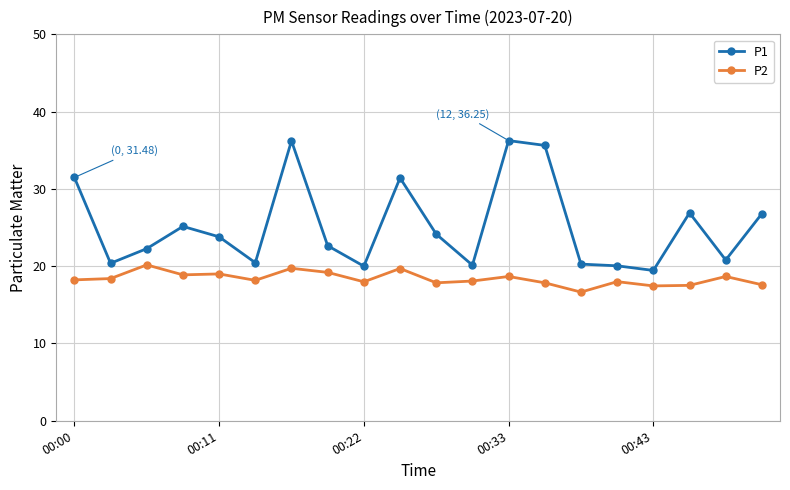

True or false: P1 and P2 intersect in this chart.

False